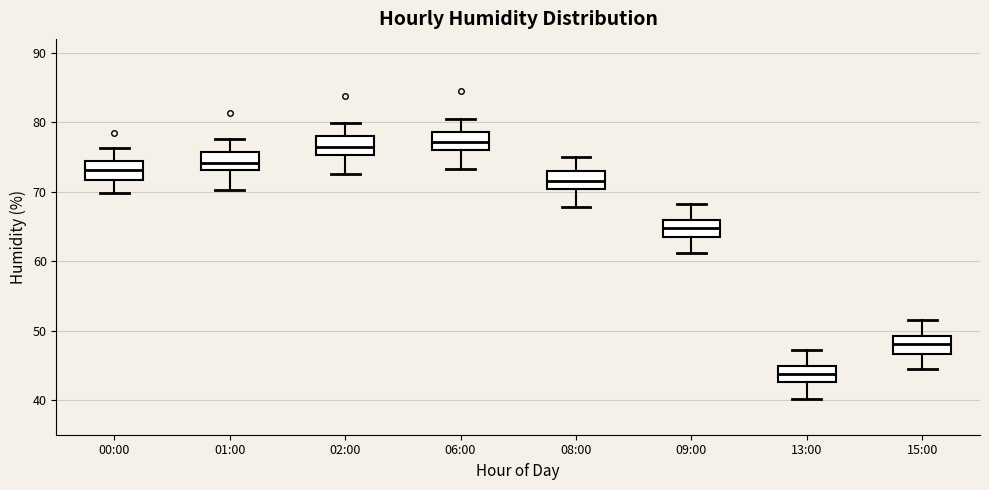

Where does the median line of the box for 00:00 sit on the y-axis? The values are not printed on the chart, so give them approximately, as read against the axis.

73